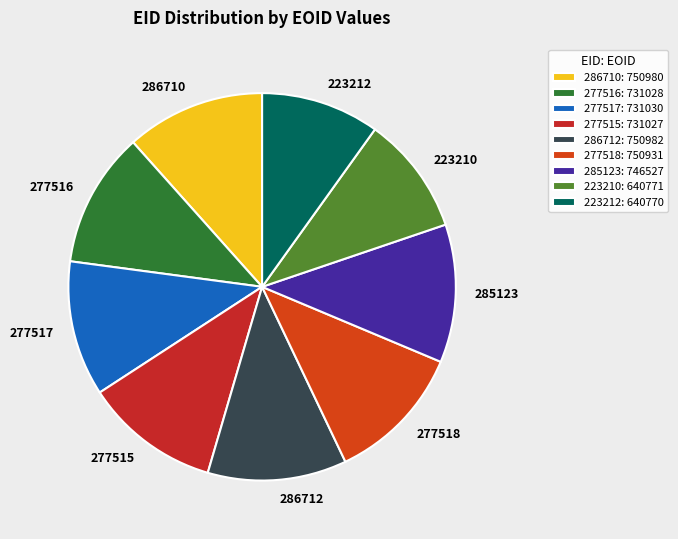

Approximately how many times larger is the value at 277517 compared to 286710?

1.0